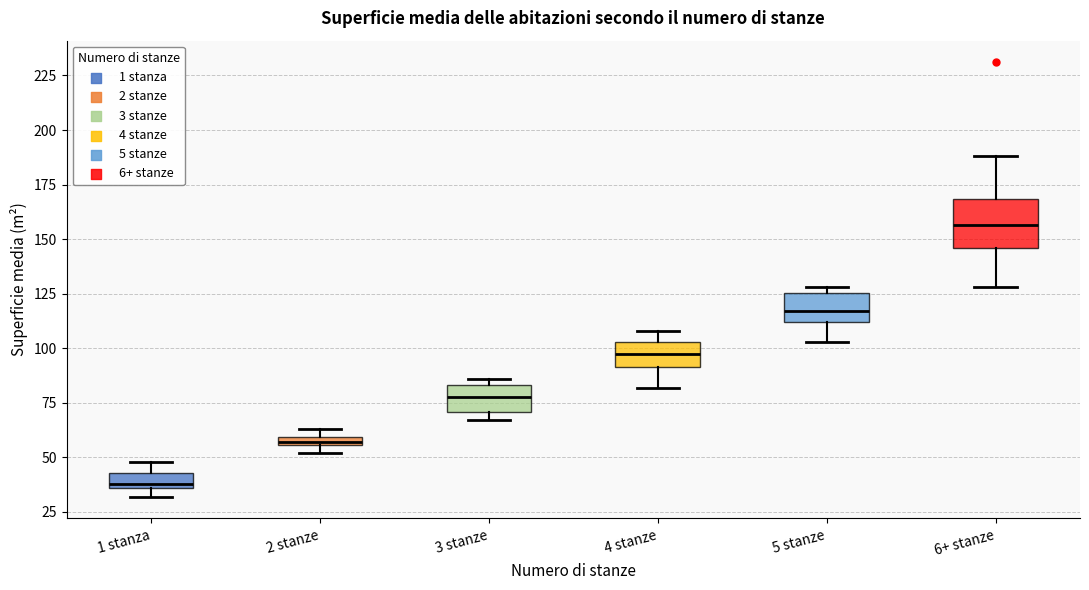

Where does the median line of the box for 5 stanze sit on the y-axis? The values are not printed on the chart, so give them approximately, as read against the axis.

115